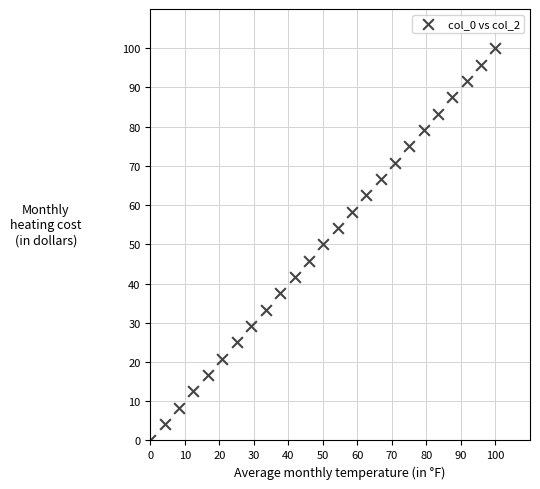

What is the range of Y values (max minus min)?

100.0